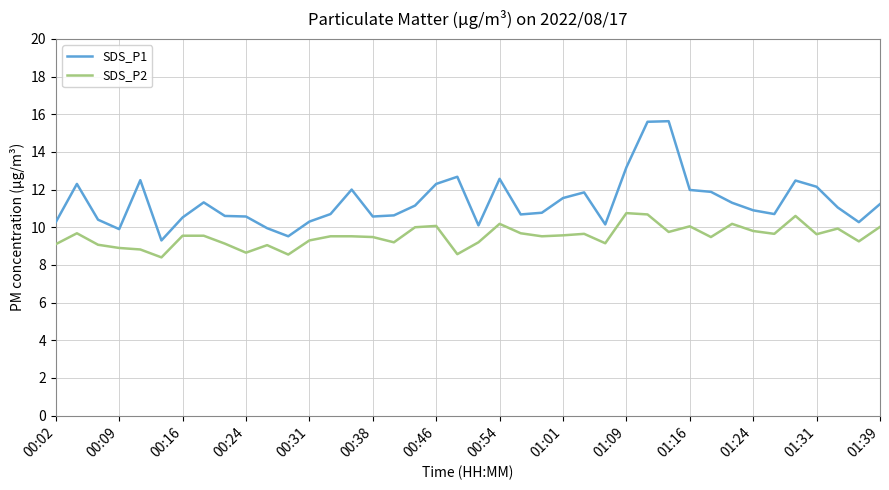

What is the average value of the SDS_P1 series?

11.3